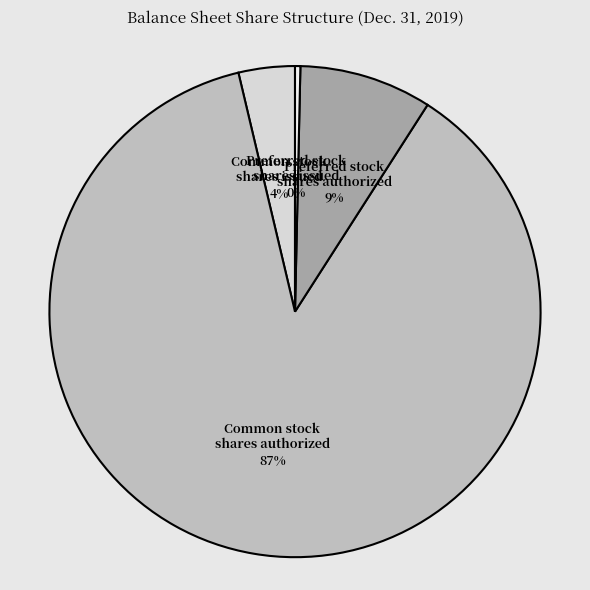

How many segments does this pie chart have?

4